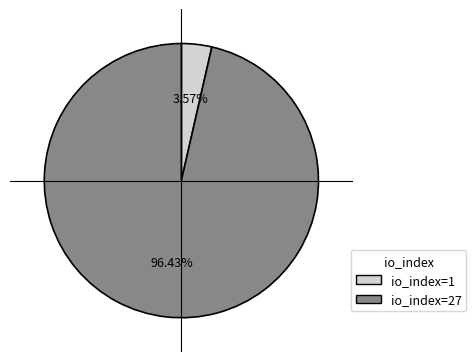

Count the number of slices in the pie.

2